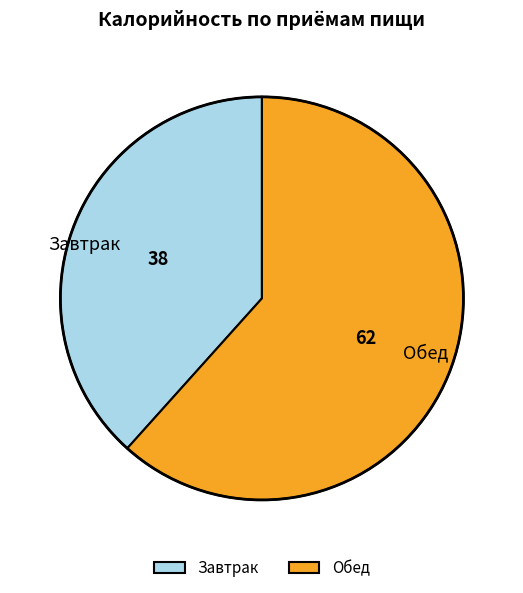

What is the majority slice?

Обед